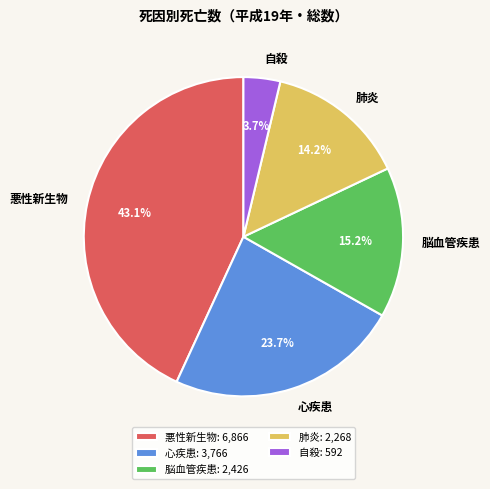

Between 自殺 and 脳血管疾患, which is larger?

脳血管疾患